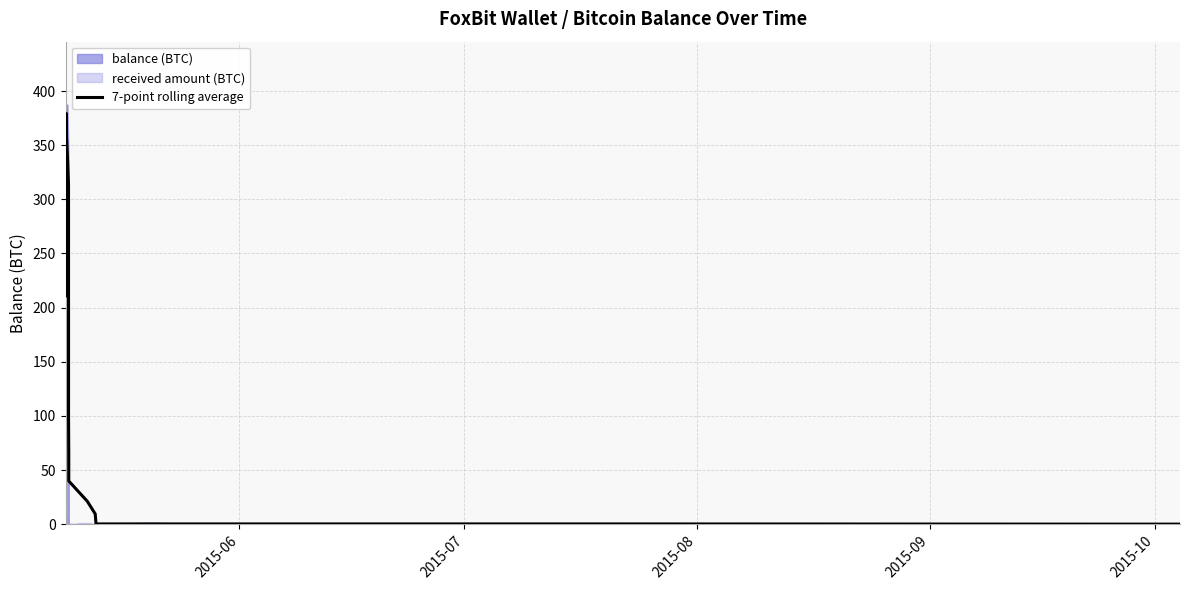

How many interior local valleys (lower than both neighbors) does the data have?

1